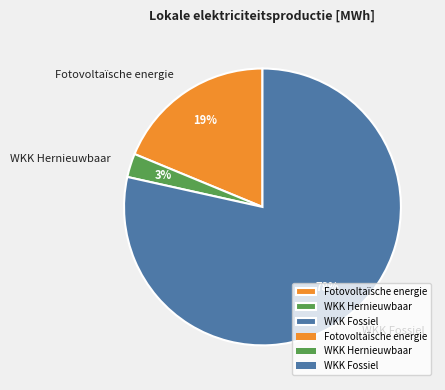

Which category has the smallest portion of the pie?

WKK Hernieuwbaar